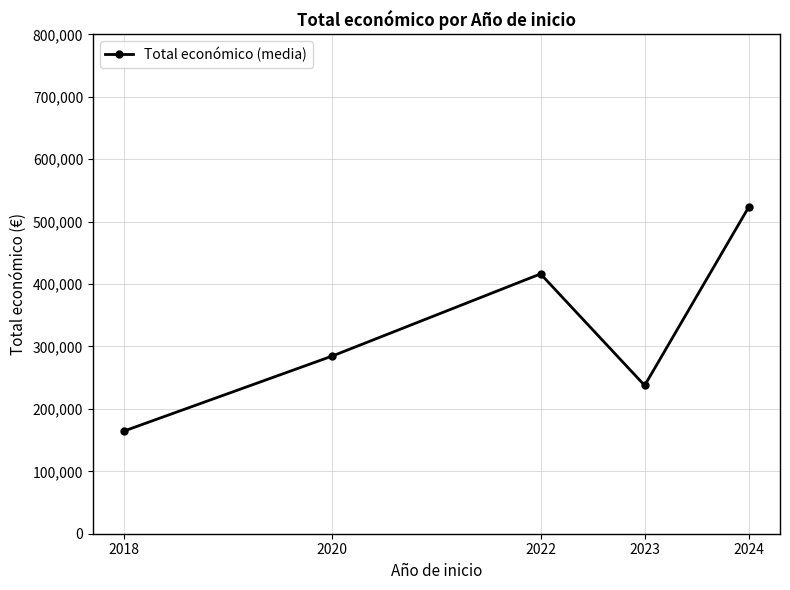

Rank the categories by value from highest to lowest.

2024, 2022, 2020, 2023, 2018